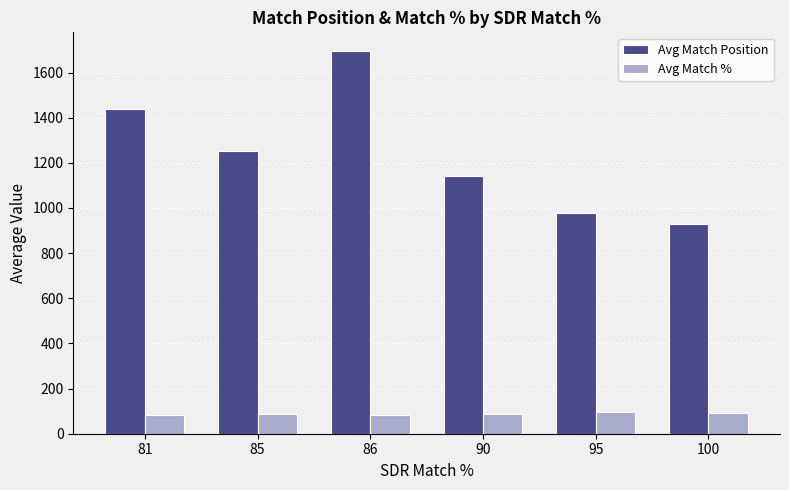

How many data points in Avg Match Position are less than 1252?

3